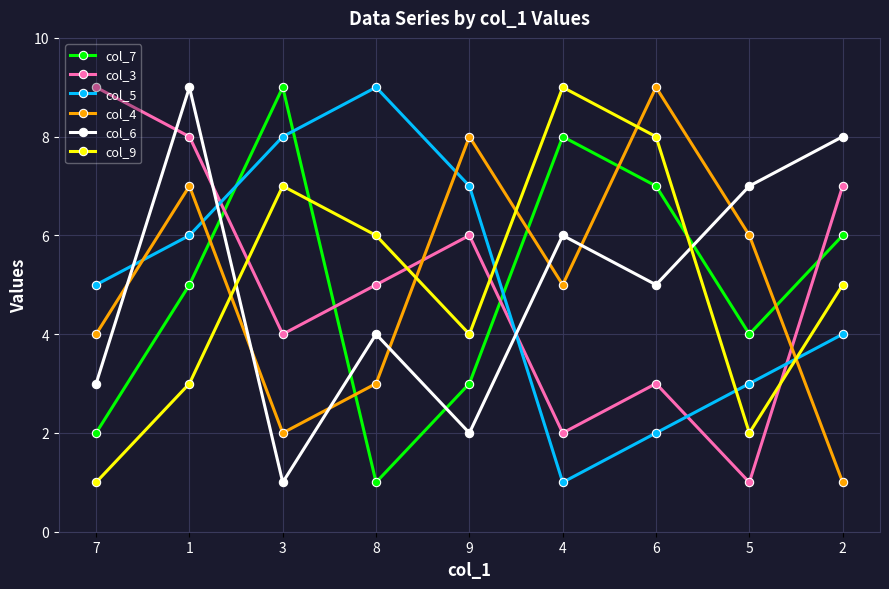

What is the greatest value displayed?

9